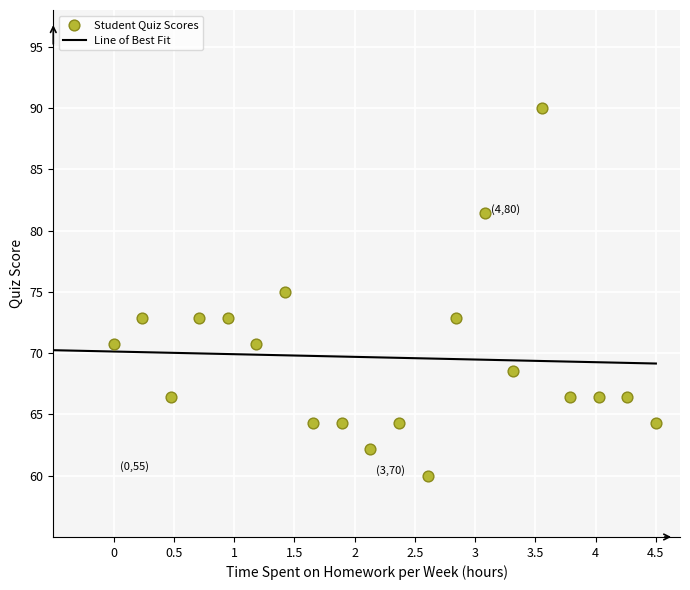

What is the range of X values (max minus min)?

4.5